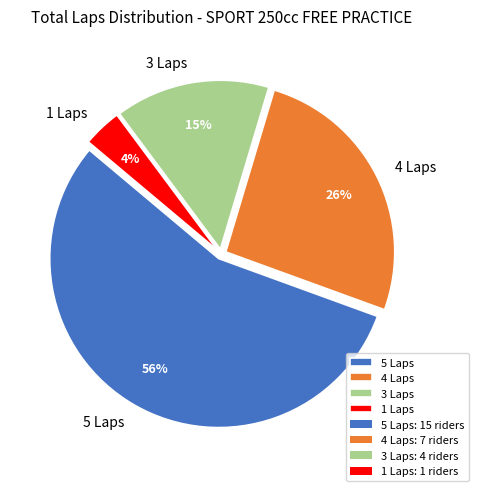

True or false: 5 Laps accounts for 56% of the total.

True